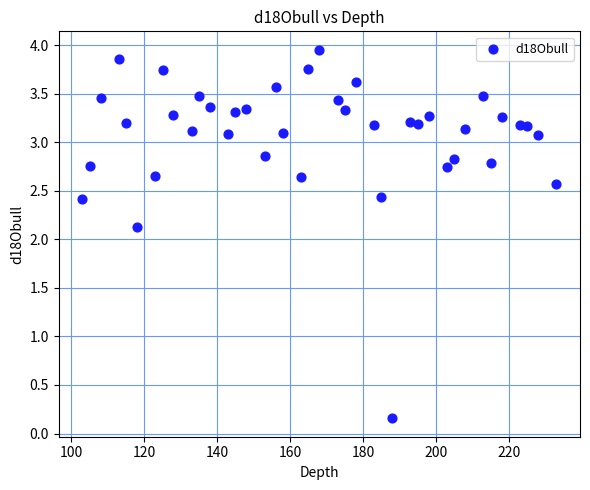

What is the range of X values (max minus min)?

130.0